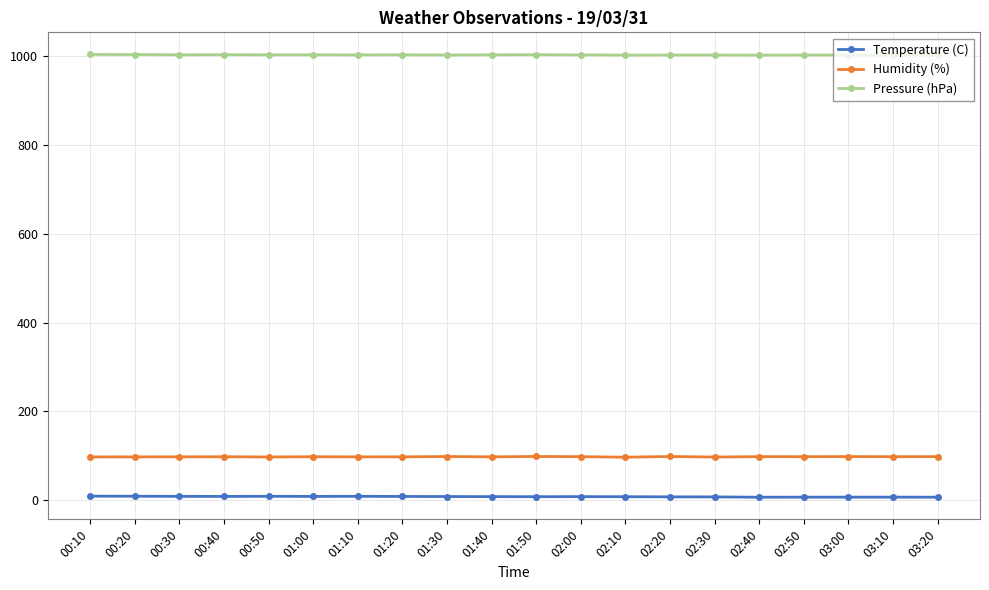

What is the spread (max minus min) of values at 03:00?

994.6